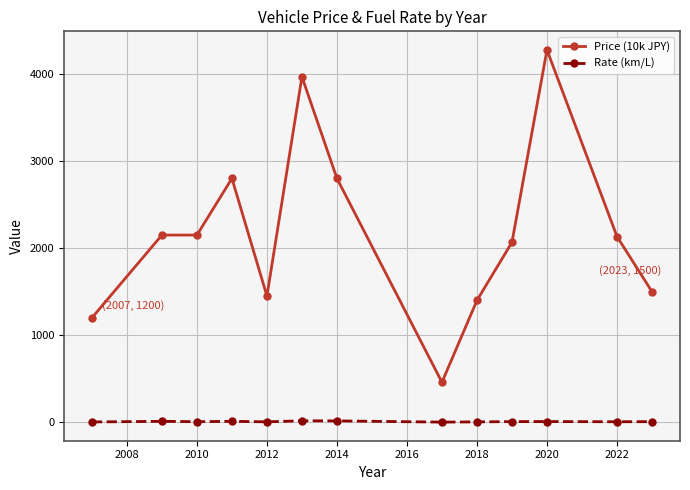

True or false: Price (10k JPY) has more than 0 interior local peaks.

True